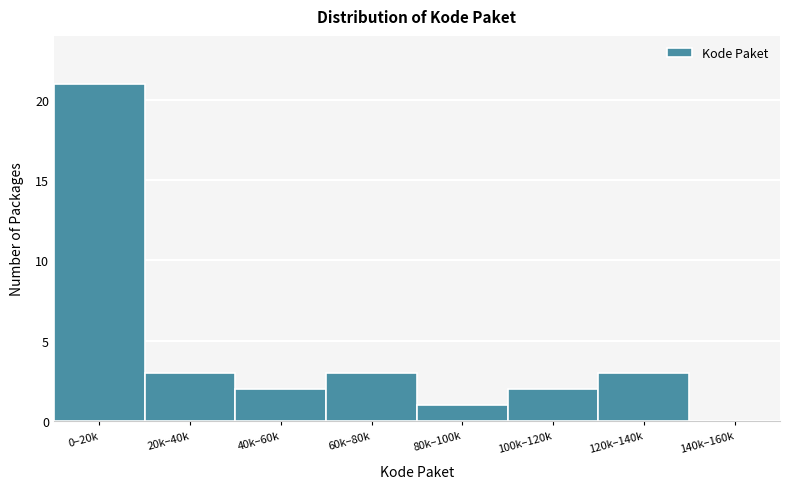

Reading left to right, list all the values displayed in this chart.

0–20k=21	20k–40k=3	40k–60k=2	60k–80k=3	80k–100k=1	100k–120k=2	120k–140k=3	140k–160k=0